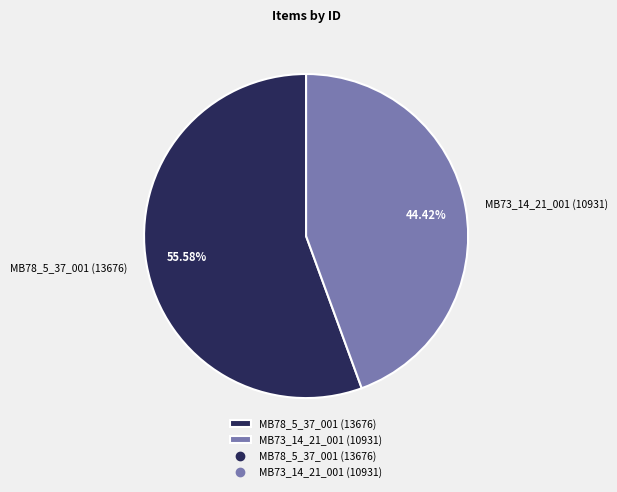

What portion of the pie excludes MB78_5_37_001 (13676)?

44.4%